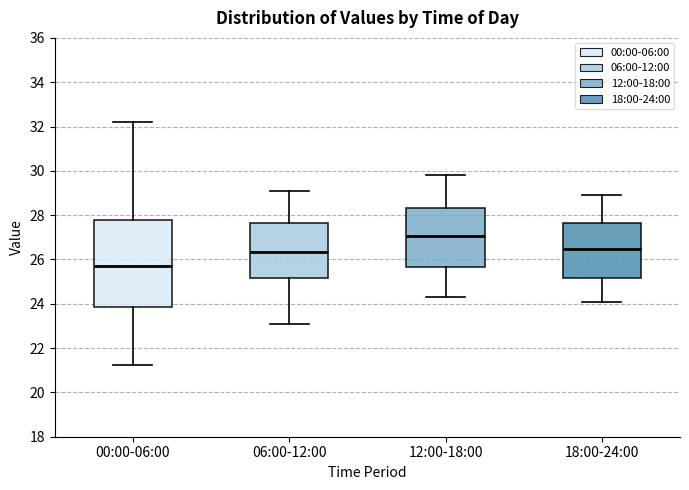

Reading left to right, transcribe this box plot: for each box, give where its median line is, the range the box spans, and where its two whiskers end, as read against the y-axis. The values are not printed on the chart, so give them approximately, as read against the axis.

00:00-06:00: median 25.8, box 23.8 to 27.8, whiskers 21.2 to 32.2
06:00-12:00: median 26.4, box 25.2 to 27.6, whiskers 23.2 to 29.2
12:00-18:00: median 27.0, box 25.6 to 28.4, whiskers 24.4 to 29.8
18:00-24:00: median 26.4, box 25.2 to 27.6, whiskers 24.2 to 29.0